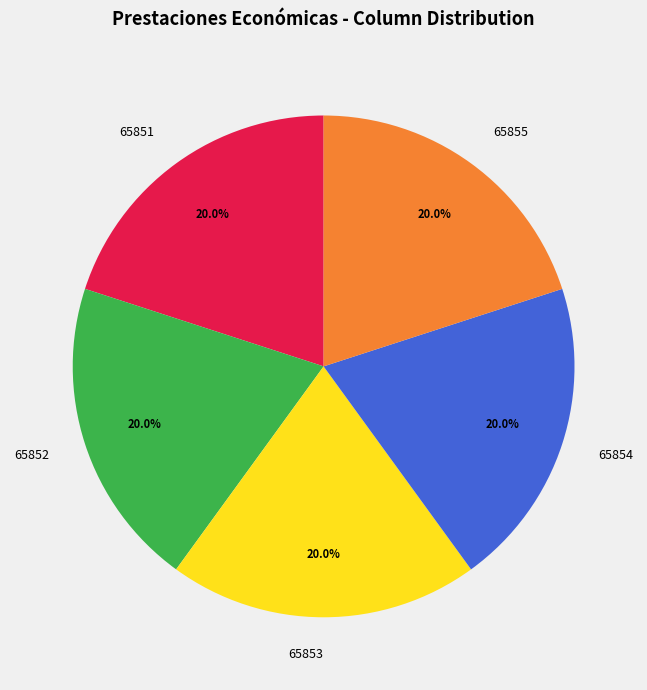

What is the ratio of the value at 65855 to the value at 65853?

1.0